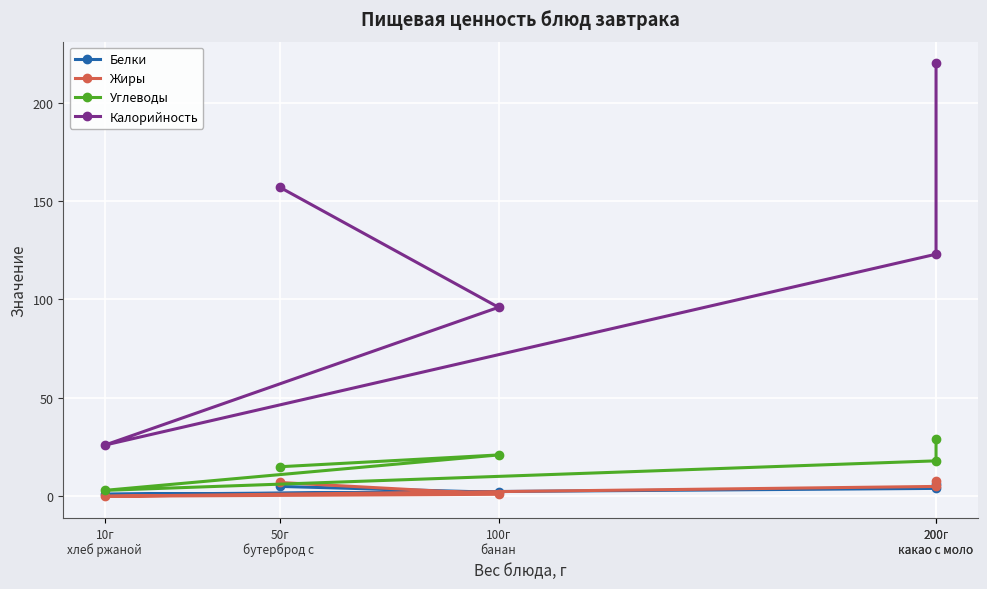

How many Углеводы values are between 15 and 21?

3